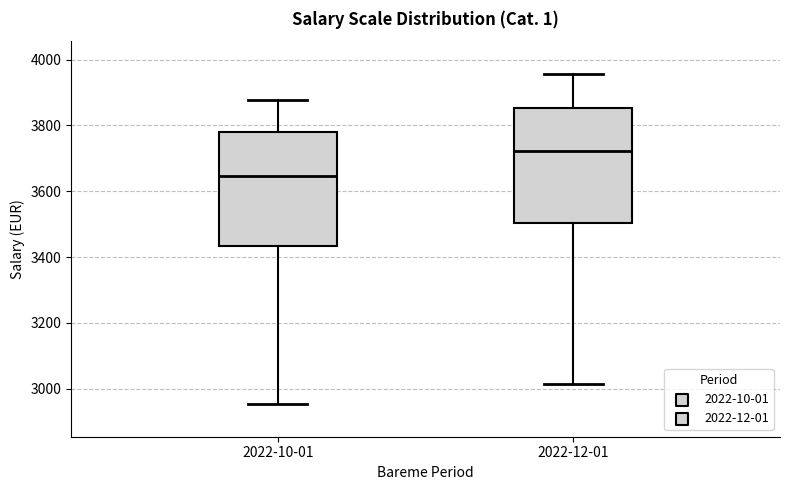

Which box's median line is the highest?

2022-12-01